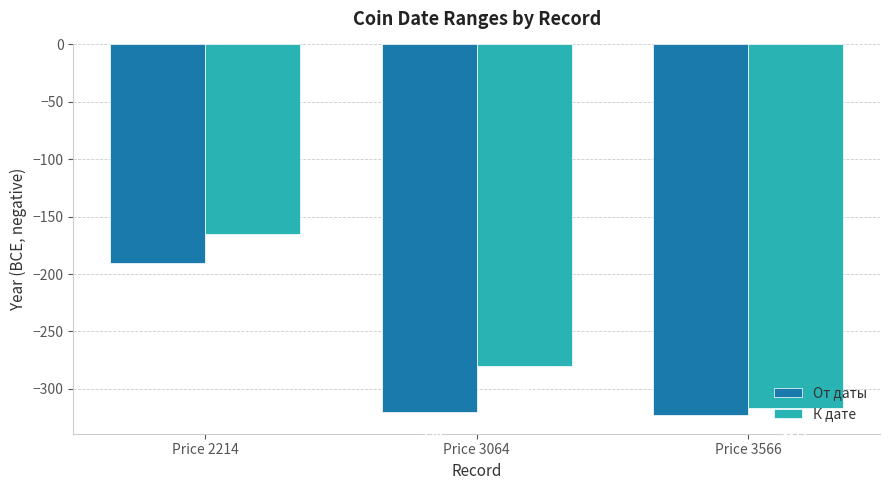

At which label is К дате closest to -241?

Price 3064